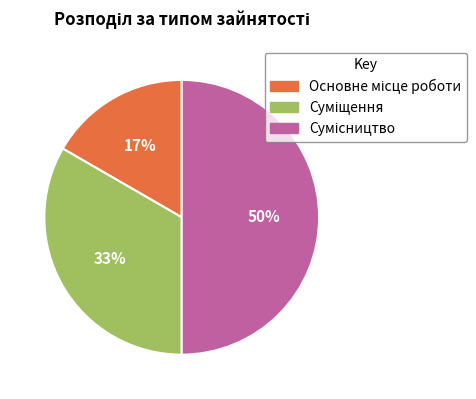

To the nearest percent, what is the average slice percentage?

33%